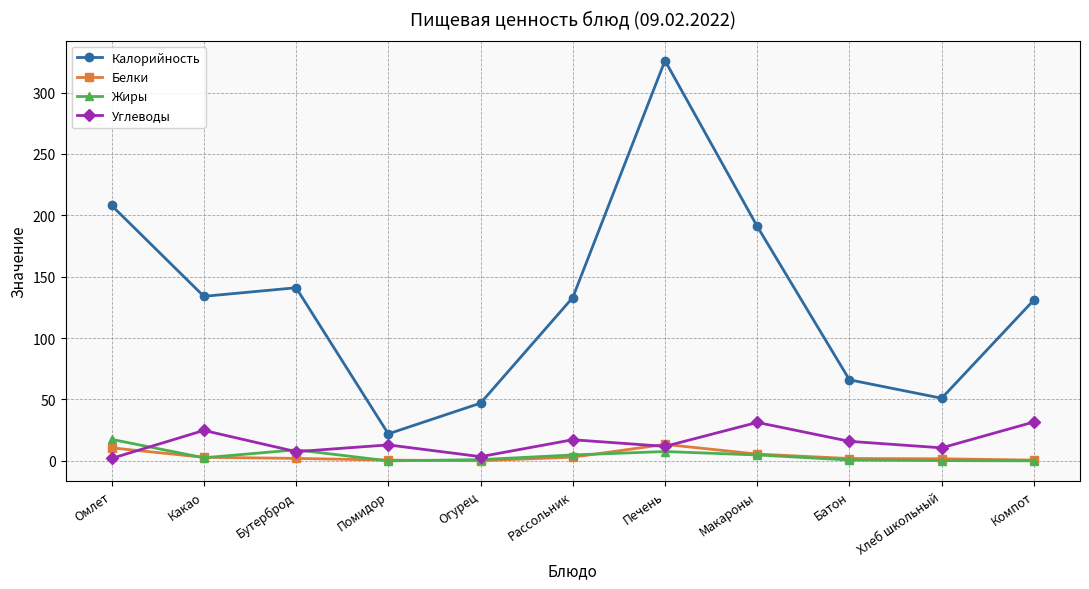

The Калорийность series shows 141.0 at Бутерброд. True or false?

True